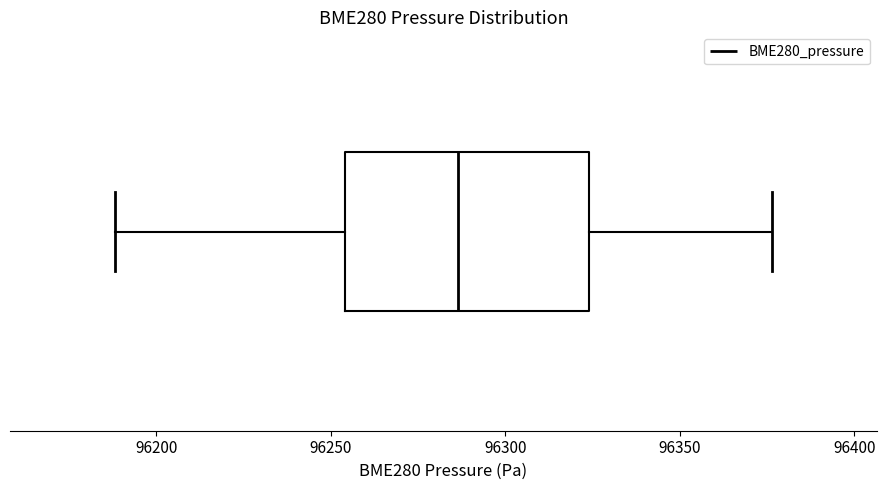

Read this box plot against the x-axis: the position of the median line, the range covered by the box, and the ends of both whiskers. The values are not printed on the chart, so give them approximately, as read against the axis.

median 96285, box 96255 to 96325, whiskers 96190 to 96375